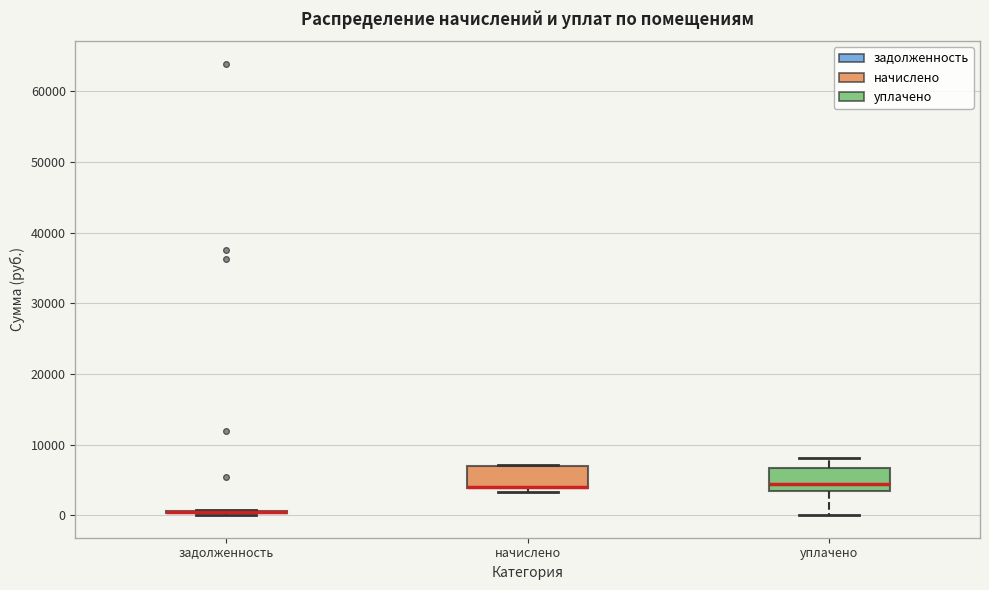

Where does the upper whisker of the box for уплачено end on the y-axis? The values are not printed on the chart, so give them approximately, as read against the axis.

8000